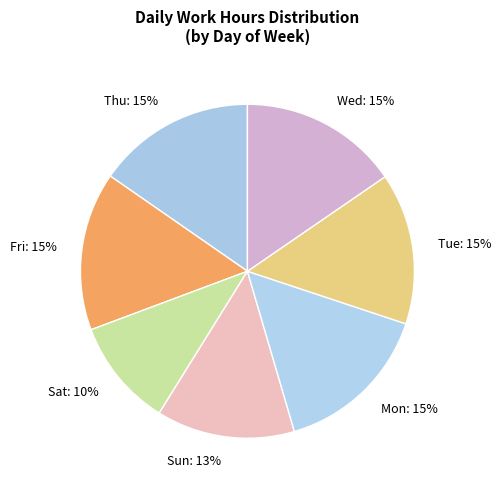

Which has a higher value, Mon or Sun?

Mon